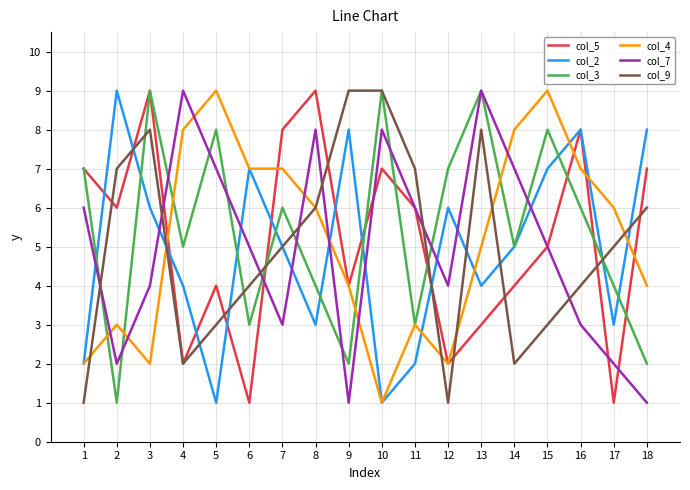

Is it true that col_2 equals 8 at 18?

True